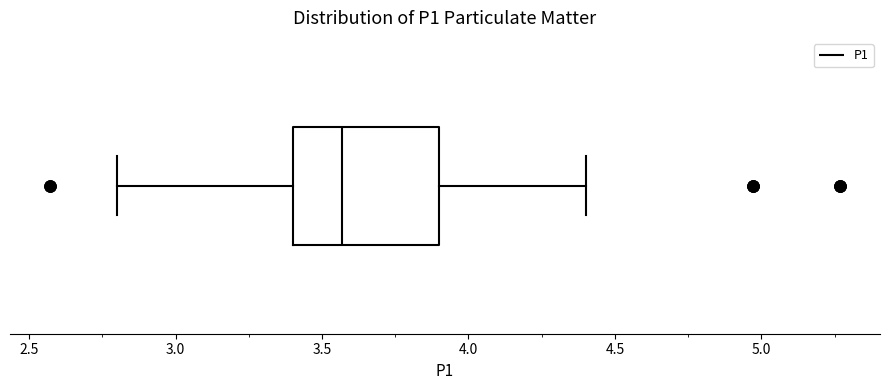

Where does the right whisker of the box end on the x-axis? The values are not printed on the chart, so give them approximately, as read against the axis.

4.40